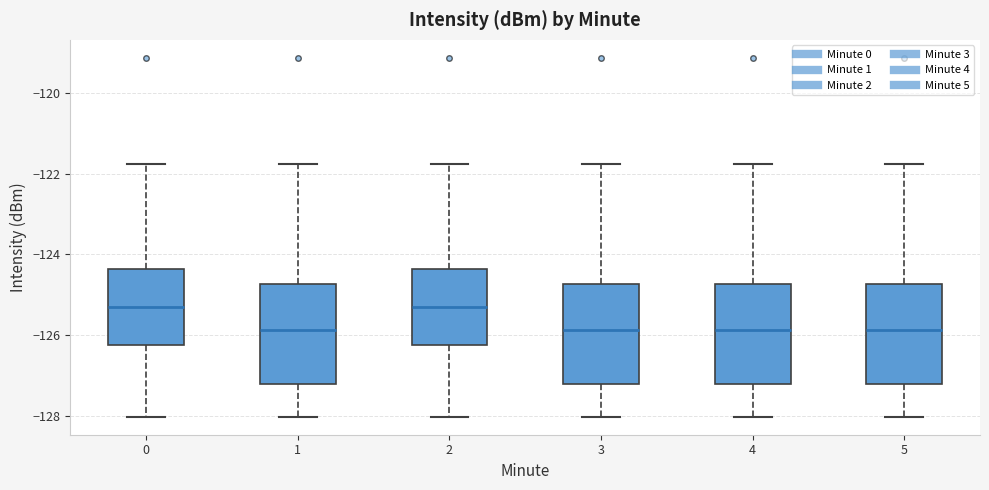

Reading left to right, read every box against the y-axis: the position of its median line, the range the box covers, and the ends of its whiskers. The values are not printed on the chart, so give them approximately, as read against the axis.

0: median -125.4, box -126.2 to -124.4, whiskers -128.0 to -121.8
1: median -125.8, box -127.2 to -124.8, whiskers -128.0 to -121.8
2: median -125.4, box -126.2 to -124.4, whiskers -128.0 to -121.8
3: median -125.8, box -127.2 to -124.8, whiskers -128.0 to -121.8
4: median -125.8, box -127.2 to -124.8, whiskers -128.0 to -121.8
5: median -125.8, box -127.2 to -124.8, whiskers -128.0 to -121.8